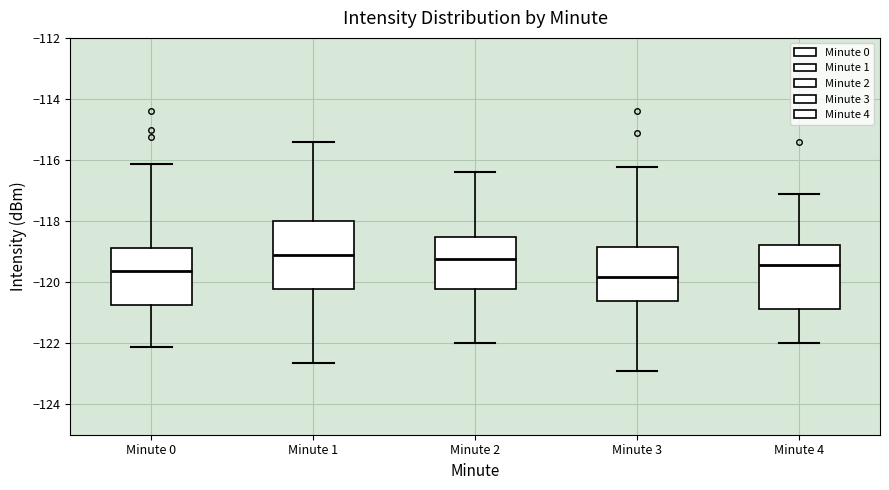

Reading left to right, transcribe this box plot: for each box, give where its median line is, the range the box spans, and where its two whiskers end, as read against the y-axis. The values are not printed on the chart, so give them approximately, as read against the axis.

Minute 0: median -119.6, box -120.8 to -118.8, whiskers -122.2 to -116.2
Minute 1: median -119.2, box -120.2 to -118.0, whiskers -122.6 to -115.4
Minute 2: median -119.2, box -120.2 to -118.6, whiskers -122.0 to -116.4
Minute 3: median -119.8, box -120.6 to -118.8, whiskers -122.8 to -116.2
Minute 4: median -119.4, box -120.8 to -118.8, whiskers -122.0 to -117.2